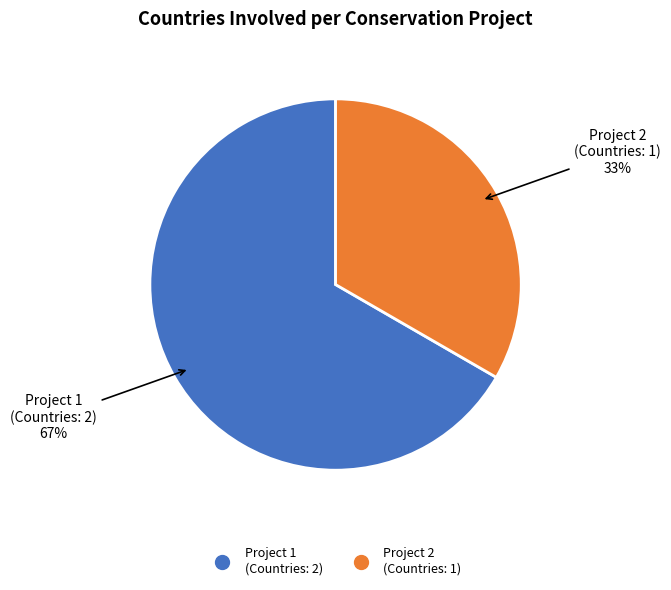

Does any single category account for the majority?

Yes